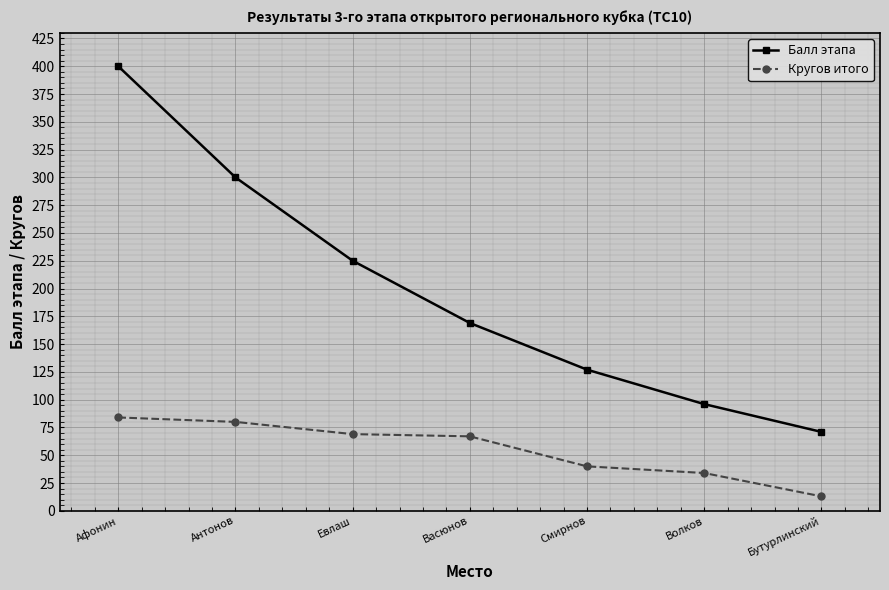

Between Афонин and Смирнов, which series saw the biggest shift?

Балл этапа